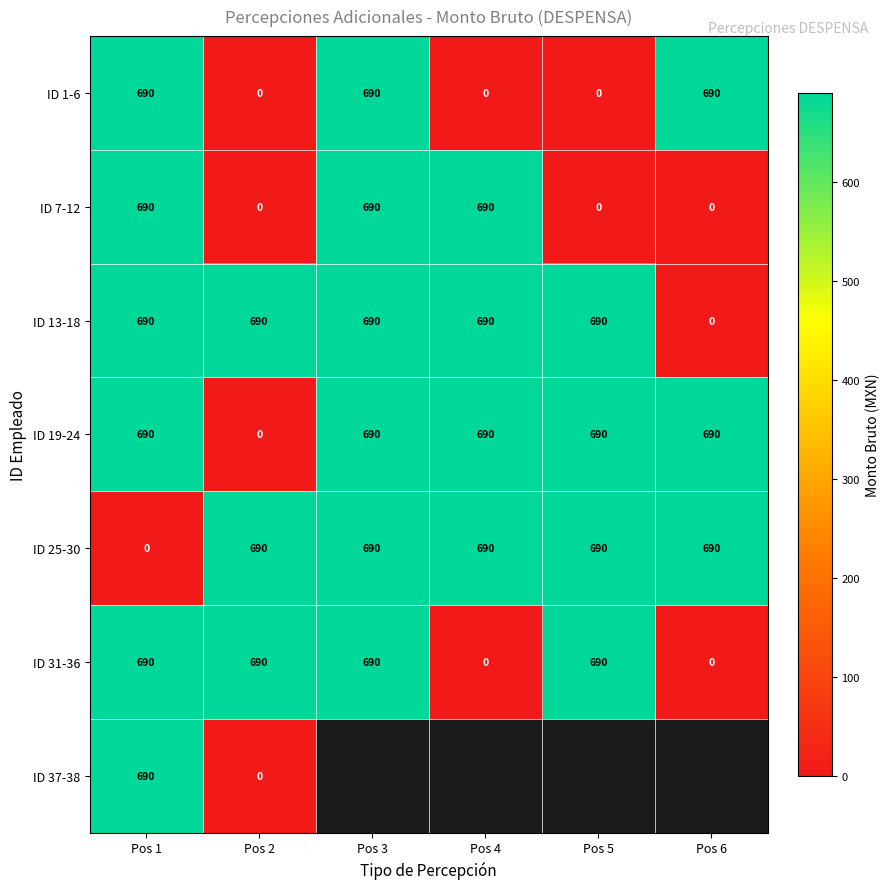

What is the difference between the ID 1-6 values at Pos 6 and Pos 5?

690.2